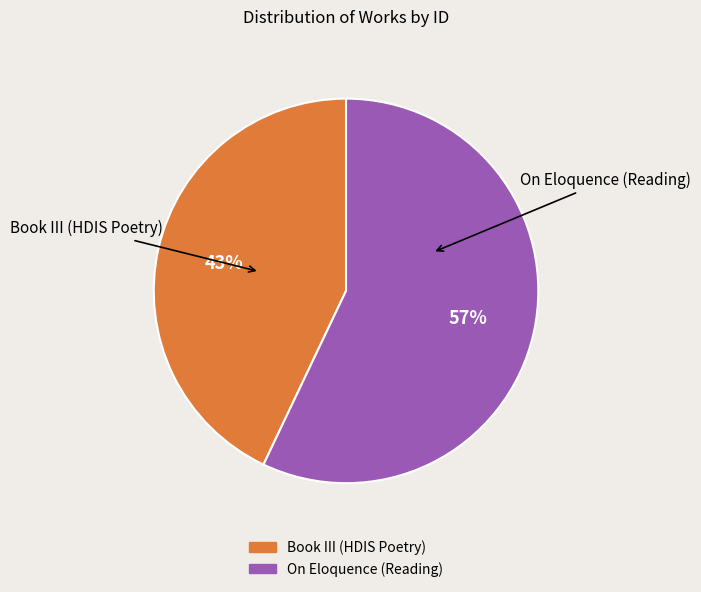

Rank the categories by value from highest to lowest.

On Eloquence (Reading), Book III (HDIS Poetry)